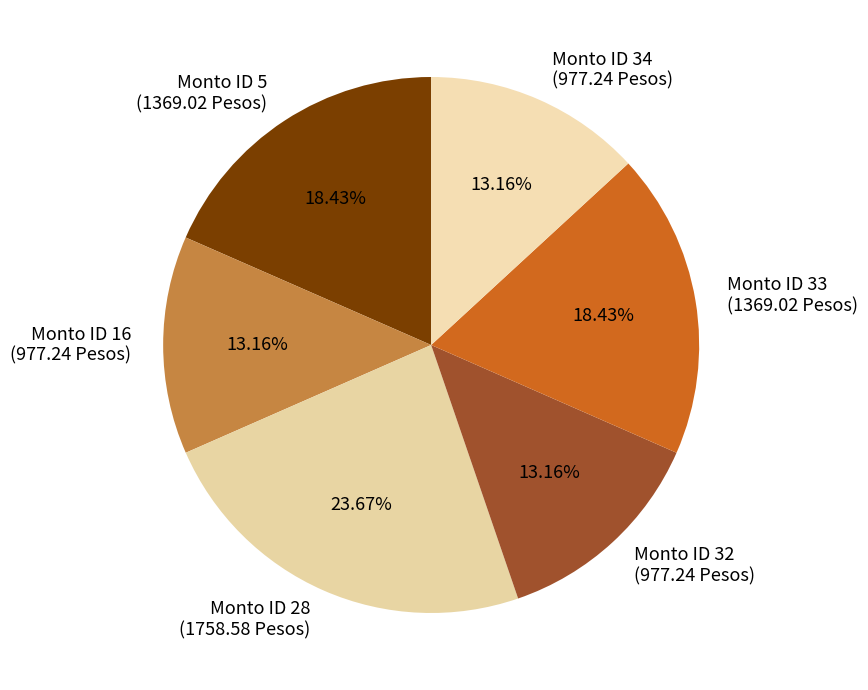

Is there a majority slice in this chart?

No